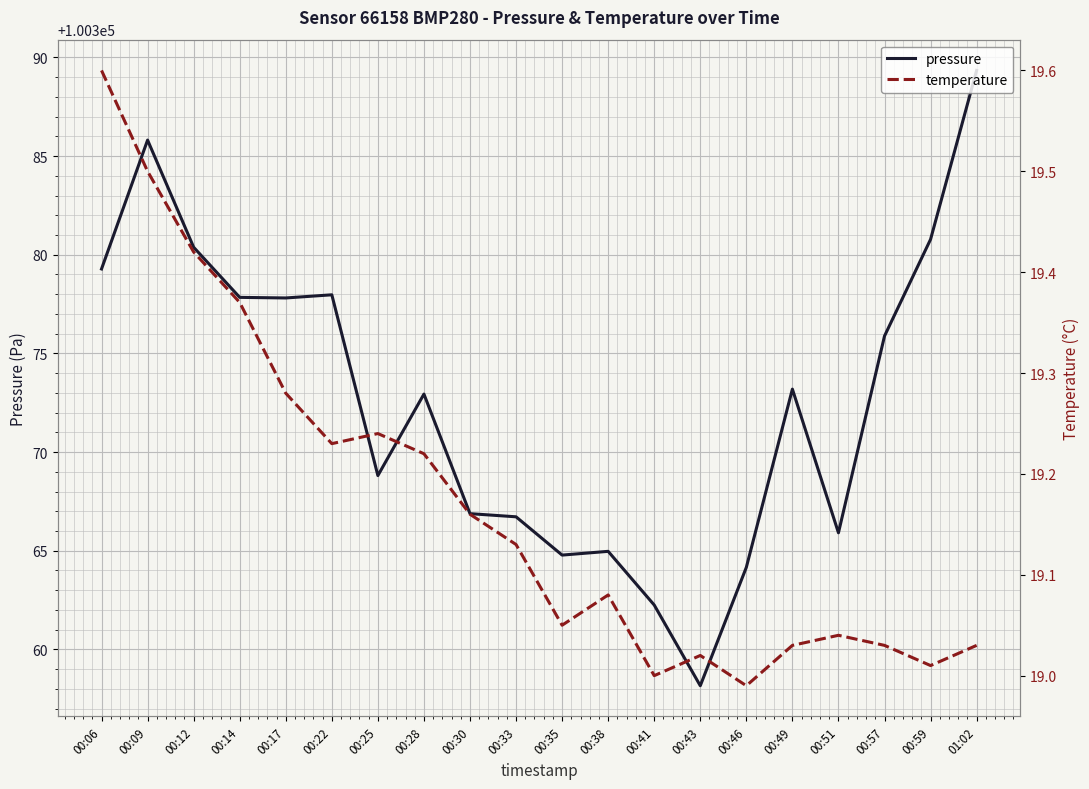

What is the maximum value for temperature?

19.6